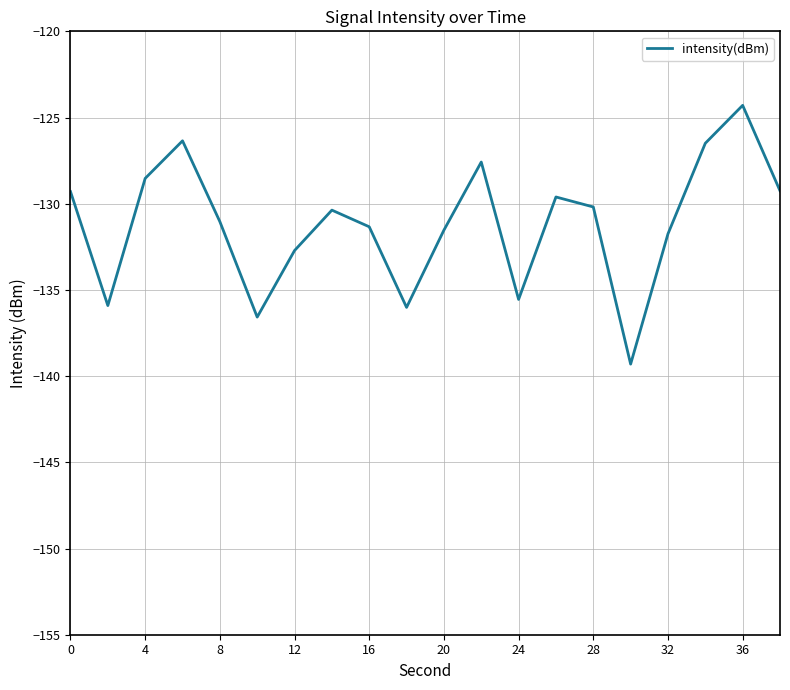

What is the difference between the maximum and minimum values?

15.0